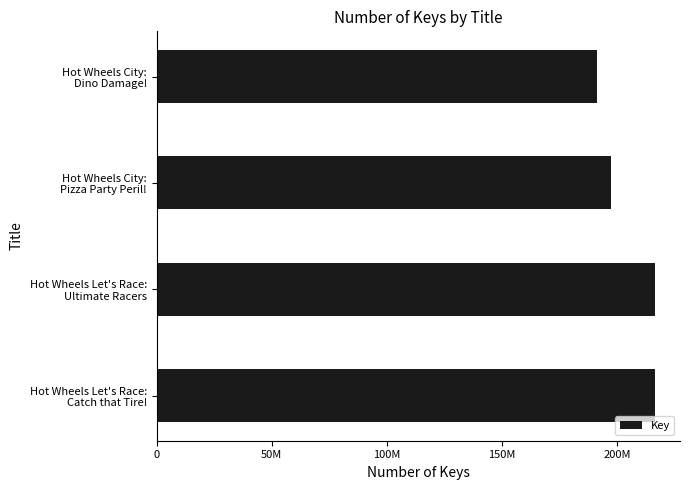

What is the greatest value displayed?

216354623